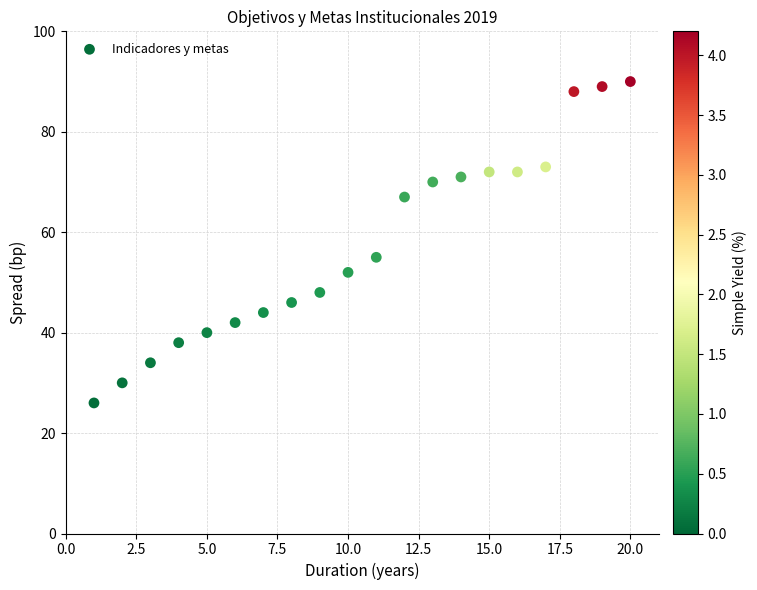

What is the range of Y values (max minus min)?

64